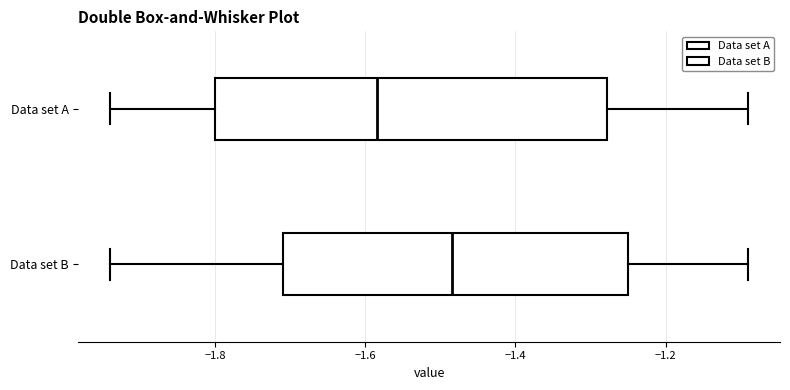

Reading bottom to top, read every box against the x-axis: the position of its median line, the range the box covers, and the ends of its whiskers. The values are not printed on the chart, so give them approximately, as read against the axis.

Data set B: median -1.48, box -1.70 to -1.24, whiskers -1.94 to -1.08
Data set A: median -1.58, box -1.80 to -1.28, whiskers -1.94 to -1.08